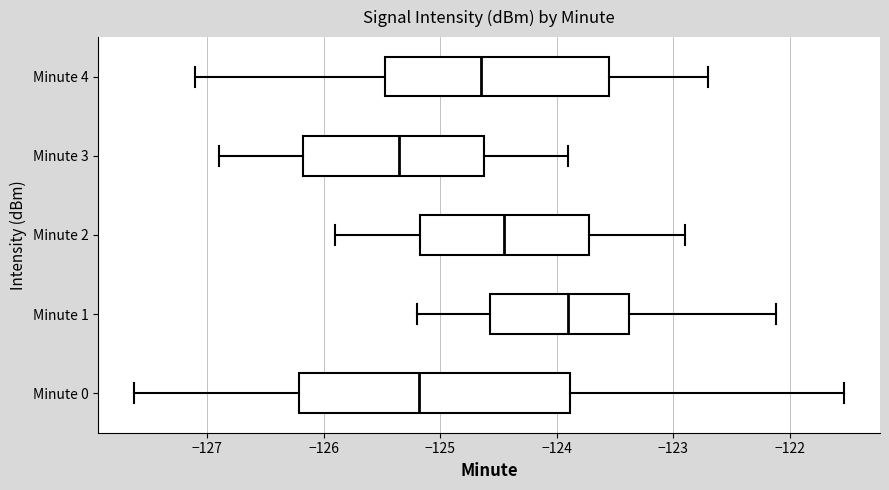

Reading bottom to top, read every box against the x-axis: the position of its median line, the range the box covers, and the ends of its whiskers. The values are not printed on the chart, so give them approximately, as read against the axis.

Minute 0: median -125.2, box -126.2 to -123.9, whiskers -127.6 to -121.5
Minute 1: median -123.9, box -124.6 to -123.4, whiskers -125.2 to -122.1
Minute 2: median -124.4, box -125.2 to -123.7, whiskers -125.9 to -122.9
Minute 3: median -125.3, box -126.2 to -124.6, whiskers -126.9 to -123.9
Minute 4: median -124.6, box -125.5 to -123.5, whiskers -127.1 to -122.7